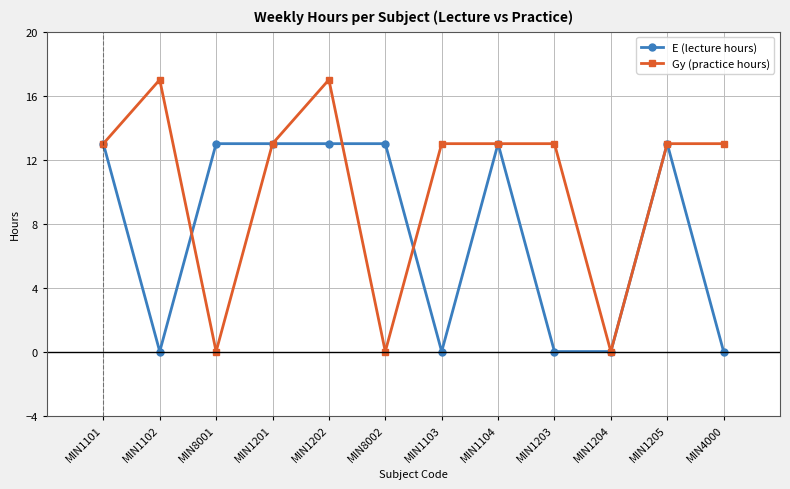

Reading left to right, list all the values displayed in this chart.

E (lecture hours): 13	0	13	13	13	13	0	13	0	0	13	0
Gy (practice hours): 13	17	0	13	17	0	13	13	13	0	13	13